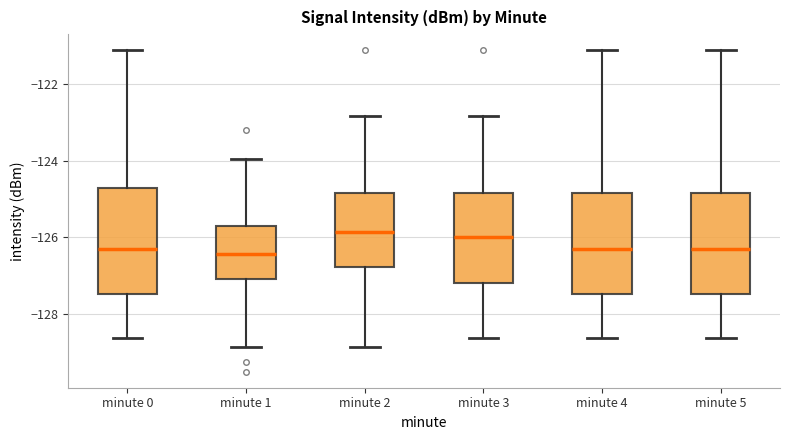

Reading left to right, transcribe this box plot: for each box, give where its median line is, the range the box spans, and where its two whiskers end, as read against the y-axis. The values are not printed on the chart, so give them approximately, as read against the axis.

minute 0: median -126.4, box -127.4 to -124.8, whiskers -128.6 to -121.2
minute 1: median -126.4, box -127.0 to -125.6, whiskers -128.8 to -124.0
minute 2: median -125.8, box -126.8 to -124.8, whiskers -128.8 to -122.8
minute 3: median -126.0, box -127.2 to -124.8, whiskers -128.6 to -122.8
minute 4: median -126.4, box -127.4 to -124.8, whiskers -128.6 to -121.2
minute 5: median -126.4, box -127.4 to -124.8, whiskers -128.6 to -121.2